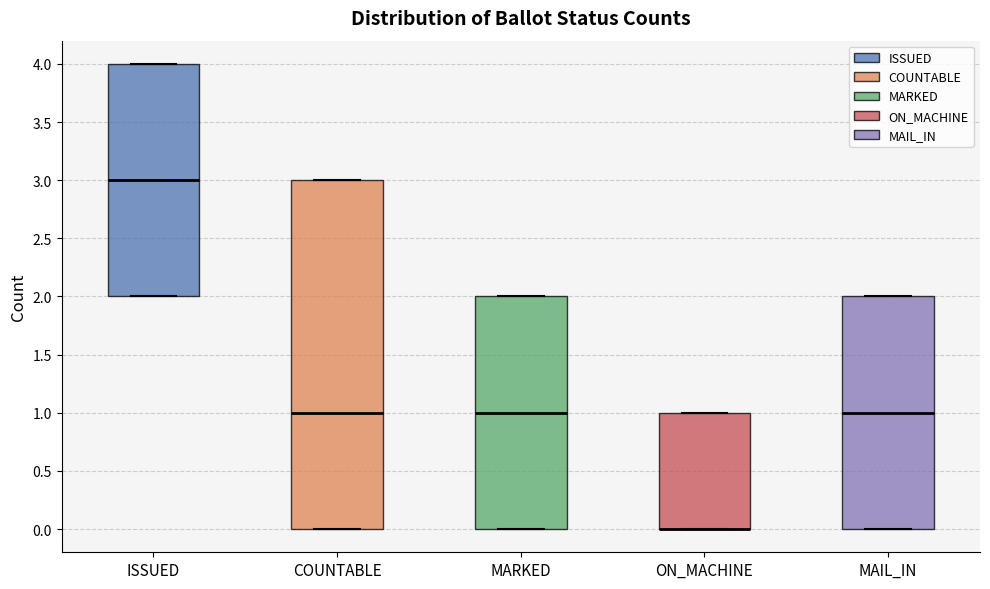

Reading left to right, transcribe this box plot: for each box, give where its median line is, the range the box spans, and where its two whiskers end, as read against the y-axis. The values are not printed on the chart, so give them approximately, as read against the axis.

ISSUED: median 3, box 2 to 4, whiskers 2 to 4
COUNTABLE: median 1, box 0 to 3, whiskers 0 to 3
MARKED: median 1, box 0 to 2, whiskers 0 to 2
ON_MACHINE: median 0 (drawn on the box's lower edge), box 0 to 1, whiskers 0 to 1
MAIL_IN: median 1, box 0 to 2, whiskers 0 to 2